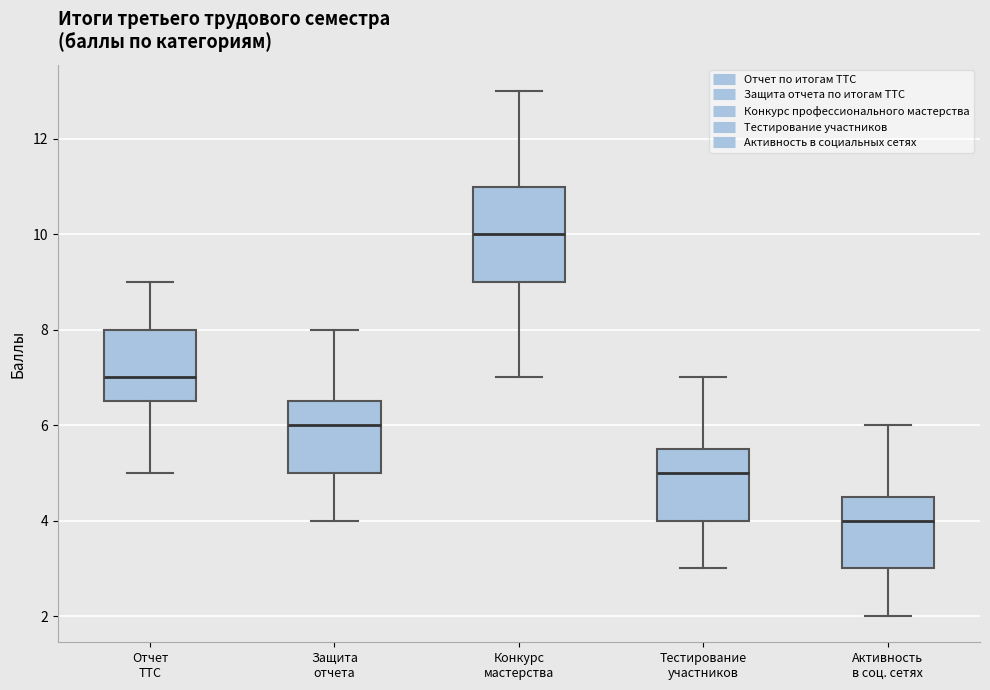

Reading left to right, transcribe this box plot: for each box, give where its median line is, the range the box spans, and where its two whiskers end, as read against the y-axis. The values are not printed on the chart, so give them approximately, as read against the axis.

Отчет ТТС: median 7.0, box 6.6 to 8.0, whiskers 5.0 to 9.0
Защита отчета: median 6.0, box 5.0 to 6.6, whiskers 4.0 to 8.0
Конкурс мастерства: median 10.0, box 9.0 to 11.0, whiskers 7.0 to 13.0
Тестирование участников: median 5.0, box 4.0 to 5.6, whiskers 3.0 to 7.0
Активность в соц. сетях: median 4.0, box 3.0 to 4.6, whiskers 2.0 to 6.0